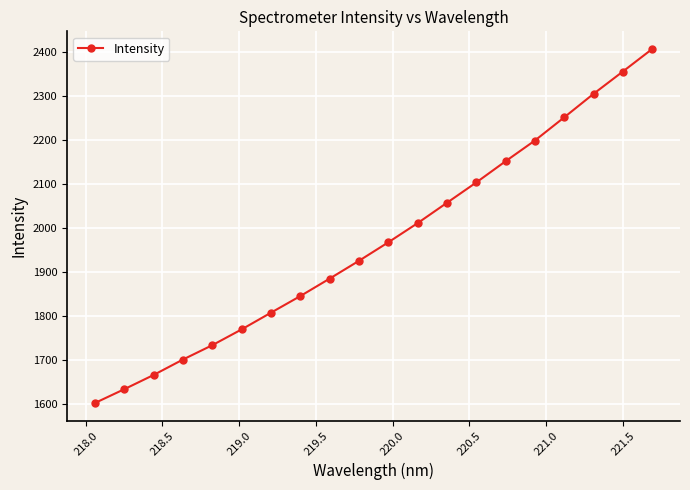

Reading left to right, transcribe all the data shown in this chart.

1601.3	1632.7	1665.1	1700.2	1732.8	1768.7	1806.7	1844.5	1884.2	1924.7	1966.8	2010.4	2056.6	2102.9	2151.1	2198.3	2251.0	2304.4	2355.2	2406.3